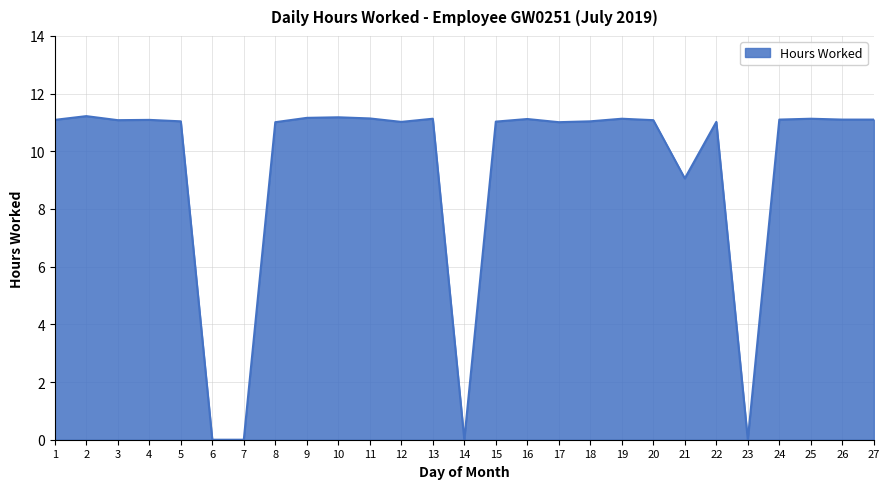

Approximately how many times larger is the value at 21 compared to 16?

0.8